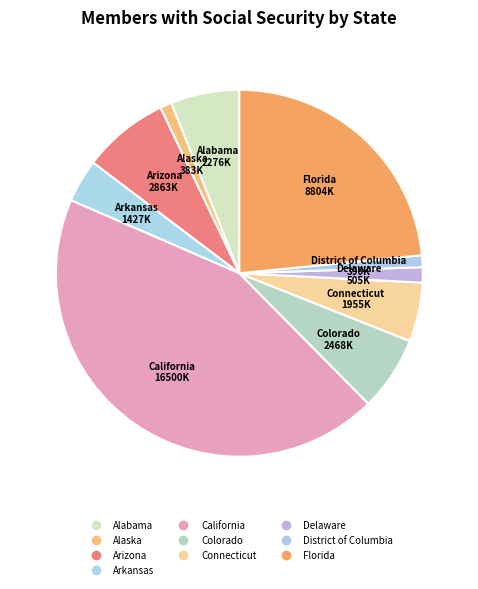

To the nearest percent, what percentage of the pie is Arkansas?

4%